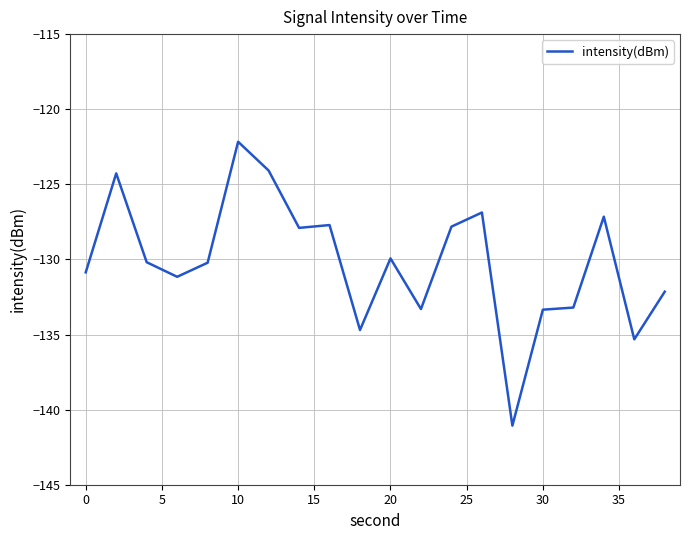

What is the difference between the maximum and minimum values?

18.9